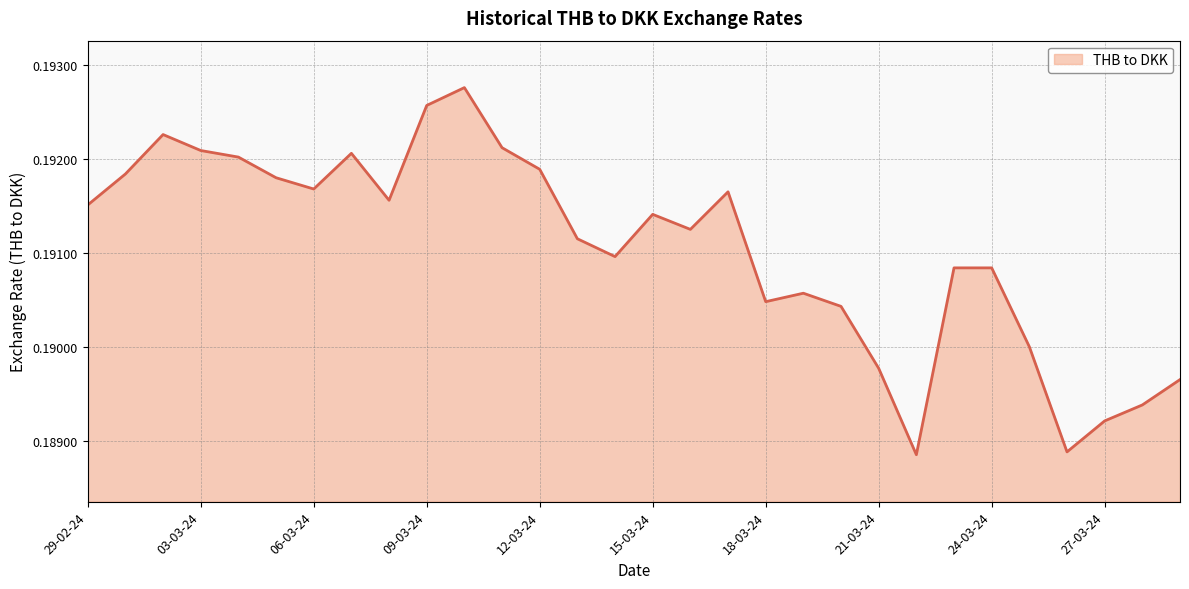

Where is the first local minimum?

06-03-24